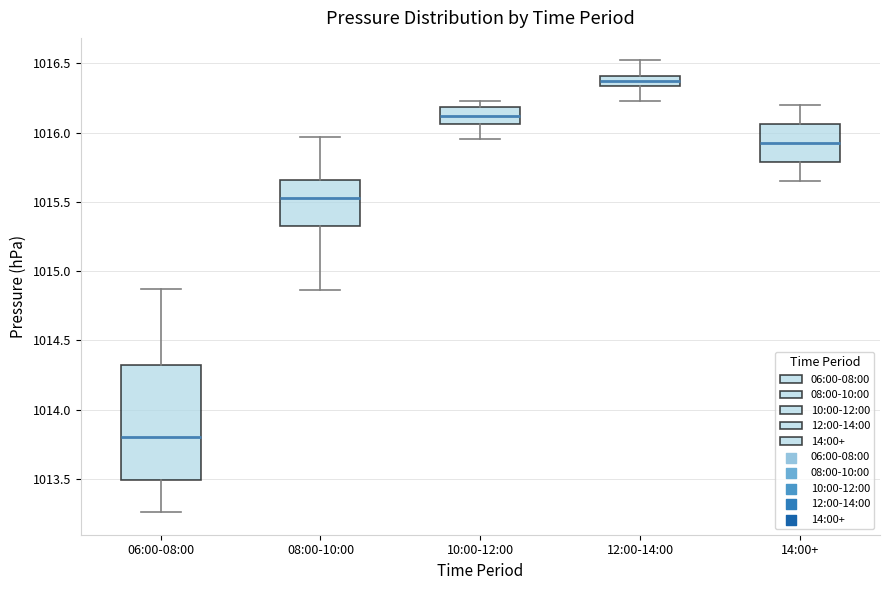

Where does the upper whisker of the box for 12:00-14:00 end on the y-axis? The values are not printed on the chart, so give them approximately, as read against the axis.

1016.50